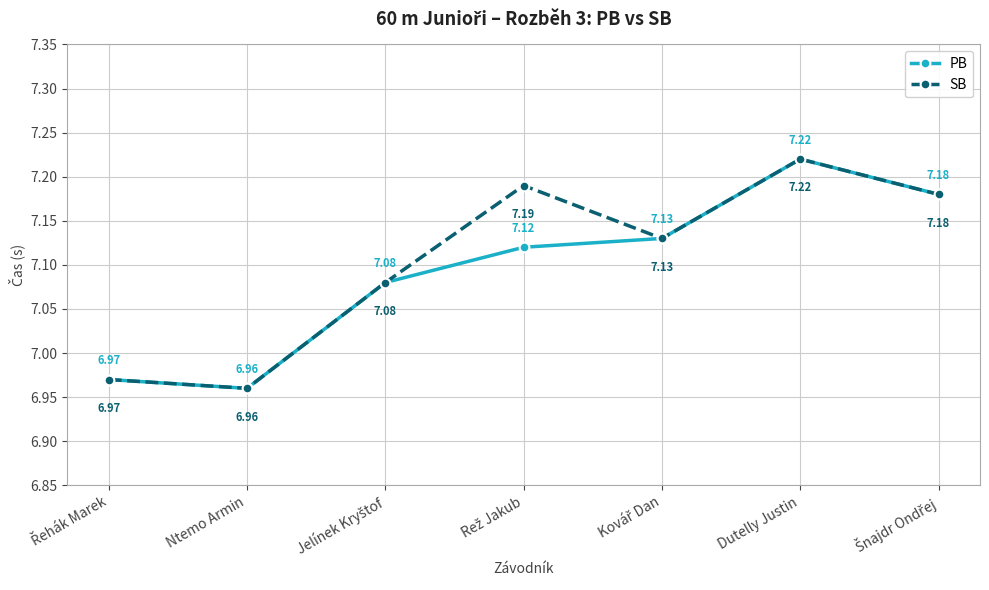

Which category has the highest value across all series?

Dutelly Justin